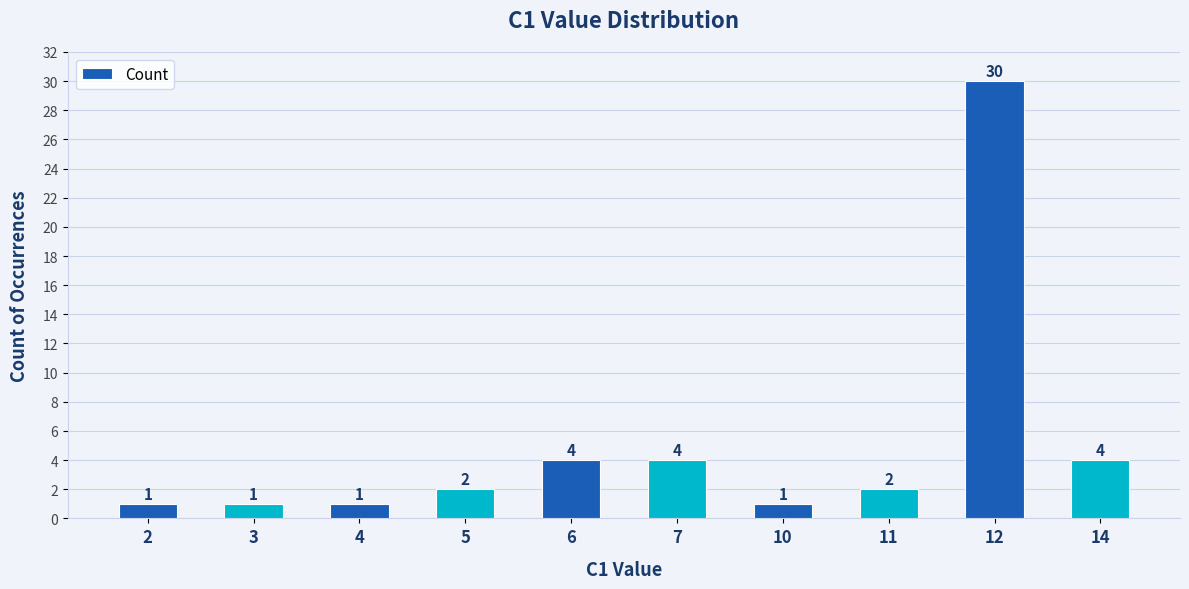

Does the chart contain stacked bars?

No